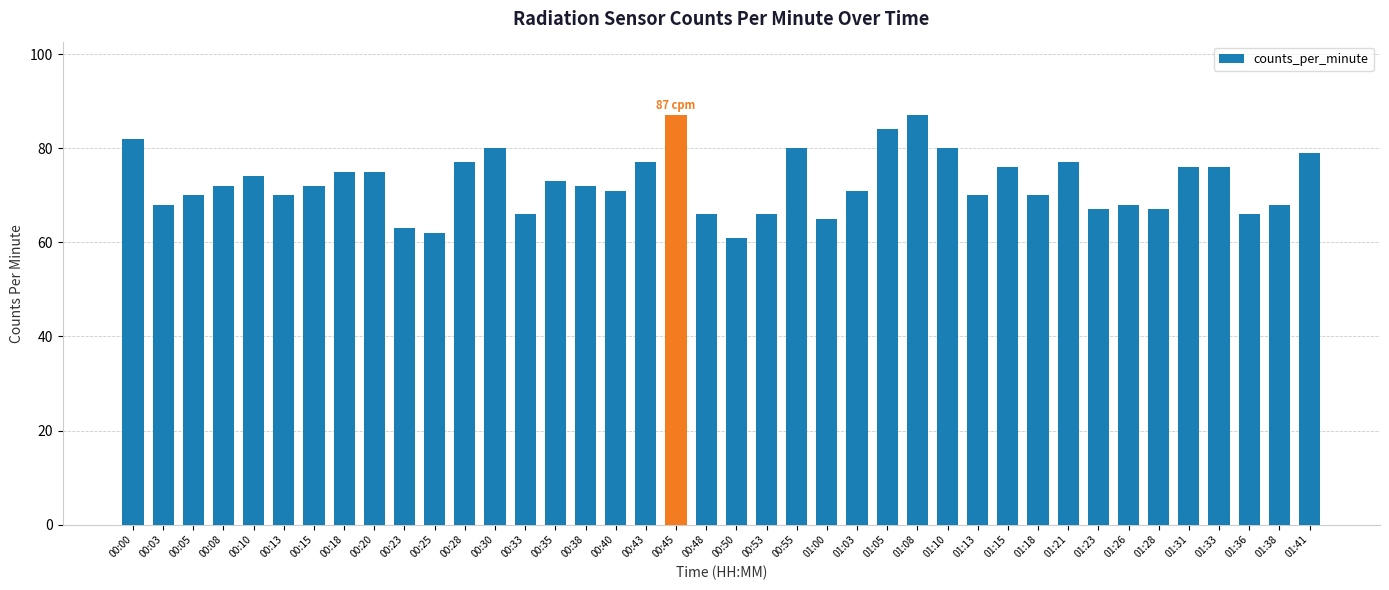

True or false: the data shows 67 at 01:28.

True